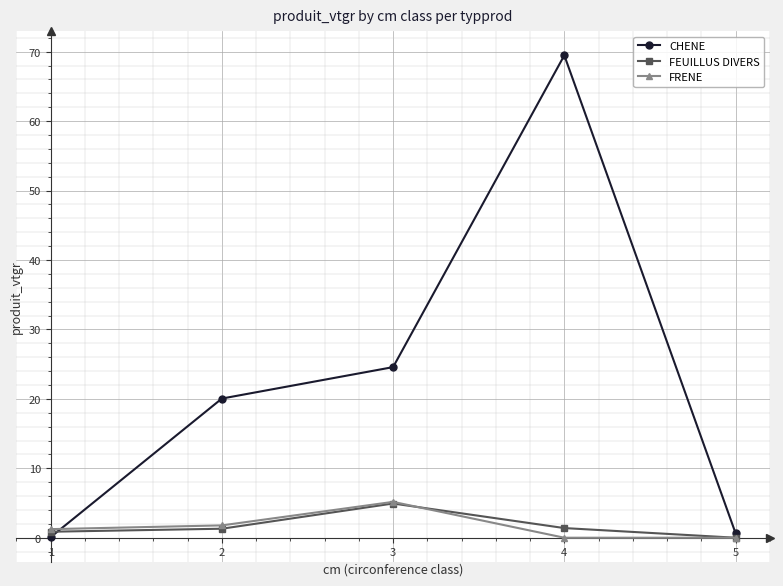

What is the minimum value for CHENE?

0.1